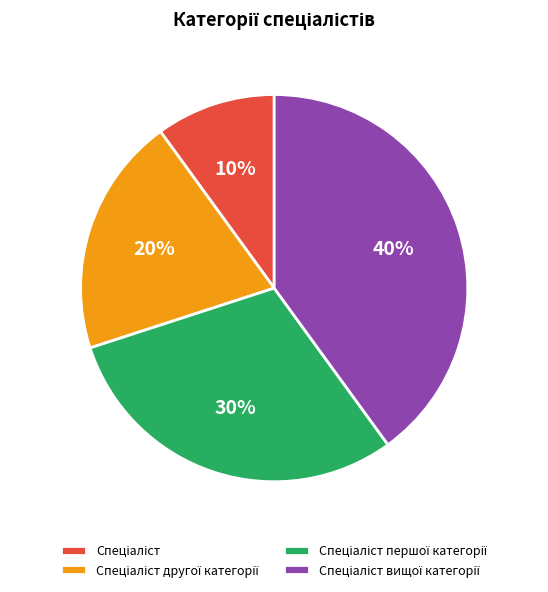

To the nearest percent, what is the difference between the largest and smallest slice percentages?

30%